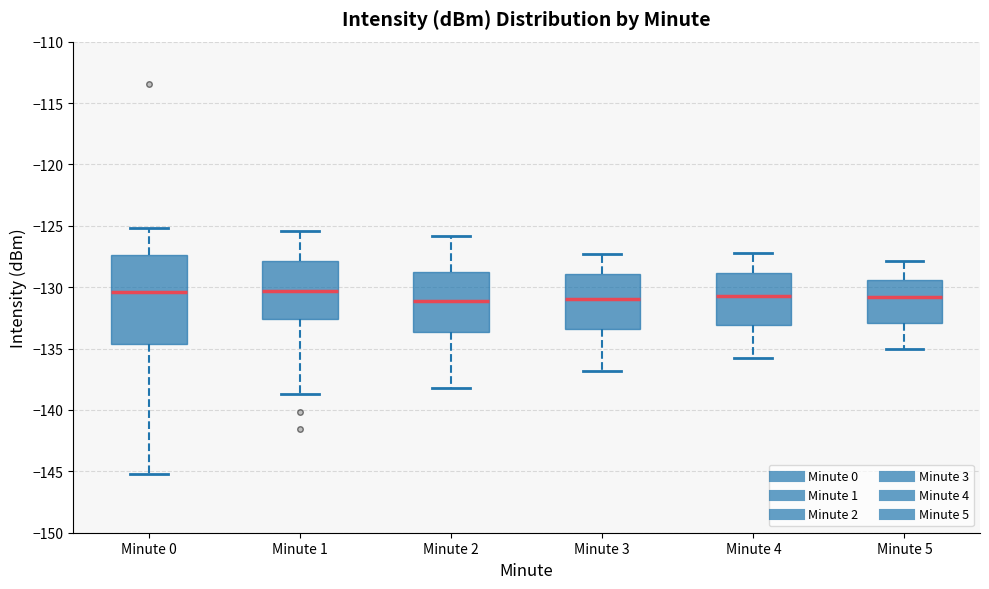

Reading left to right, read every box against the y-axis: the position of its median line, the range the box covers, and the ends of its whiskers. The values are not printed on the chart, so give them approximately, as read against the axis.

Minute 0: median -130.5, box -134.5 to -127.5, whiskers -145.0 to -125.0
Minute 1: median -130.5, box -132.5 to -128.0, whiskers -138.5 to -125.5
Minute 2: median -131.0, box -133.5 to -128.5, whiskers -138.0 to -126.0
Minute 3: median -131.0, box -133.5 to -129.0, whiskers -137.0 to -127.5
Minute 4: median -130.5, box -133.0 to -129.0, whiskers -136.0 to -127.0
Minute 5: median -131.0, box -133.0 to -129.5, whiskers -135.0 to -128.0